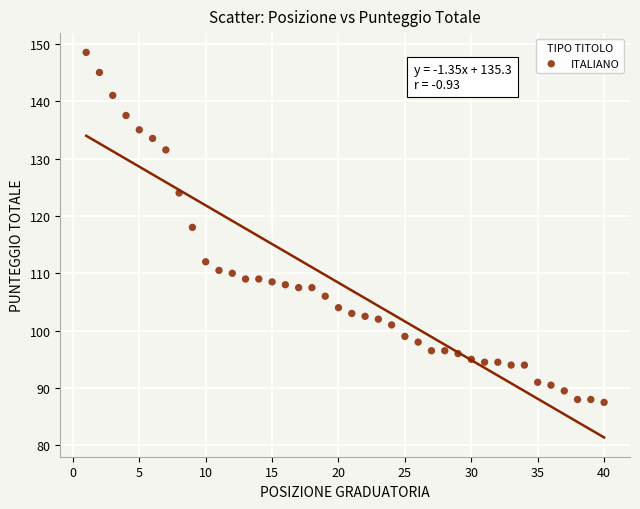

What is the range of X values (max minus min)?

39.0